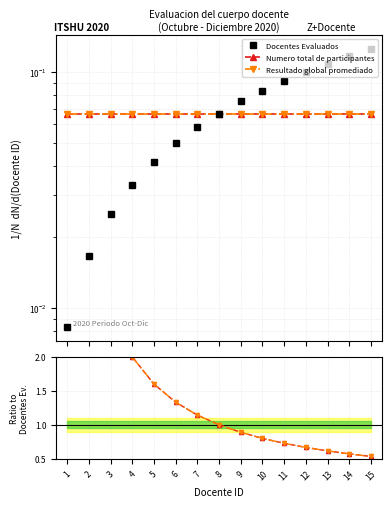

What is the approximate value of Resultado global promediado at 13?

0.6